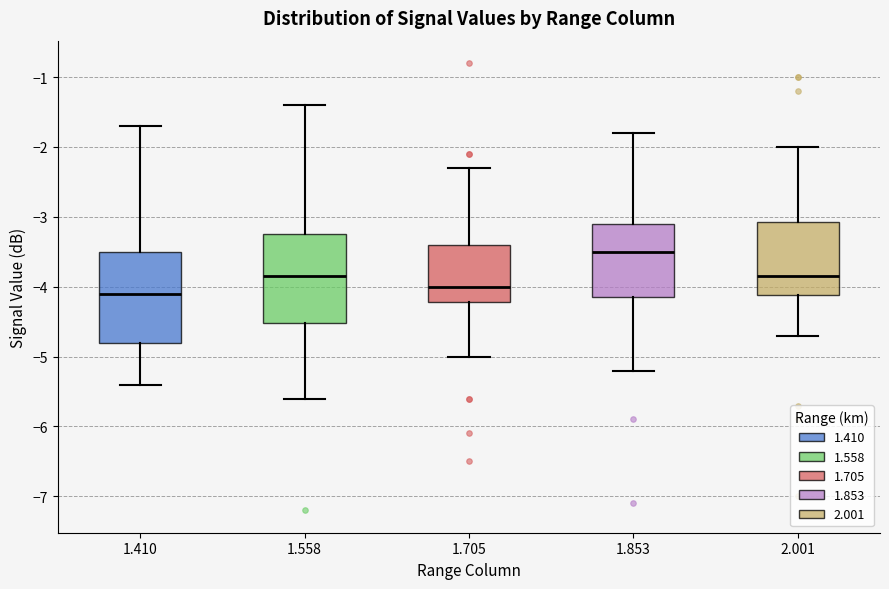

Which box has the highest median line?

1.853